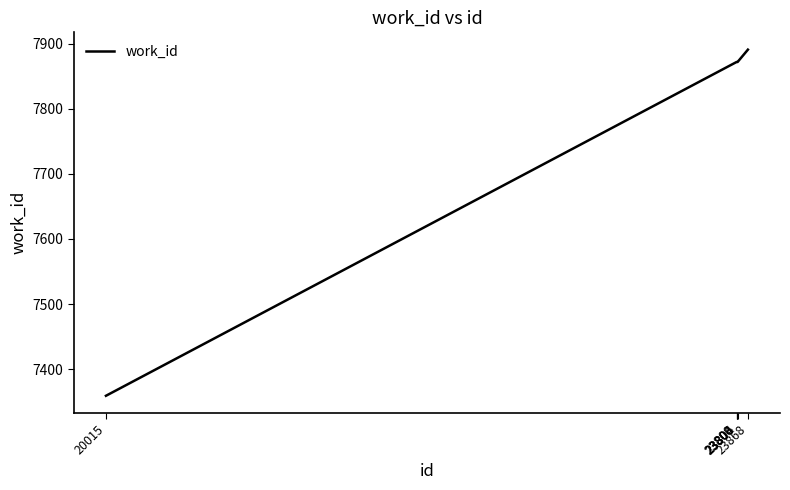

Count the number of categories in the chart.

6